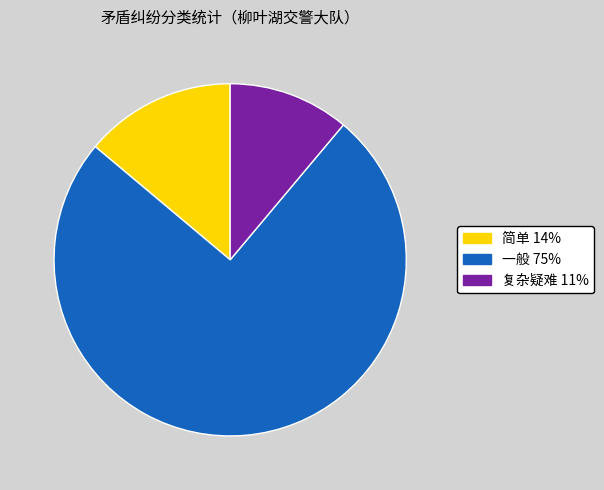

Count the number of slices in the pie.

3